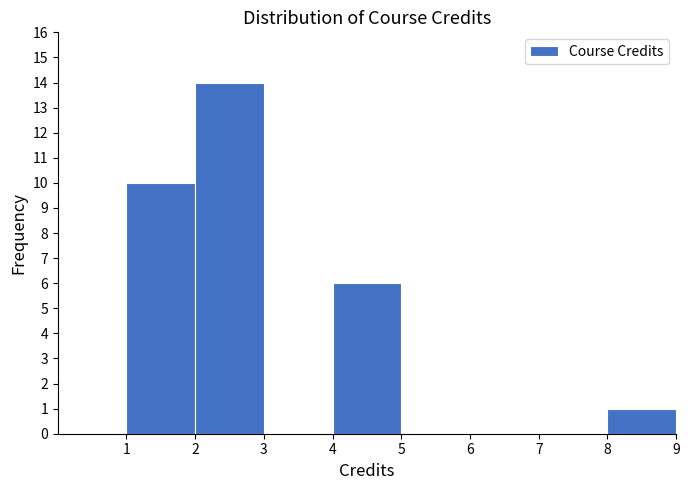

Over which range of the x-axis is the bar tallest?

2 to 3